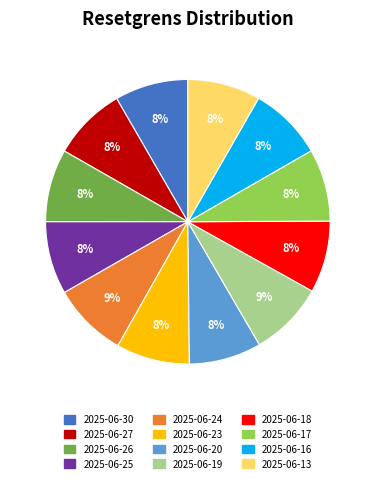

Approximately how many times larger is the value at 2025-06-13 compared to 2025-06-18?

1.0